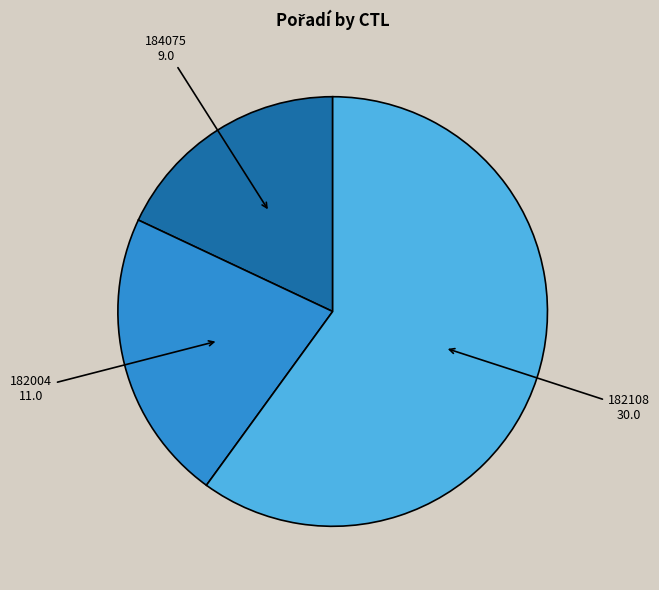

Rank the categories by value from lowest to highest.

184075, 182004, 182108